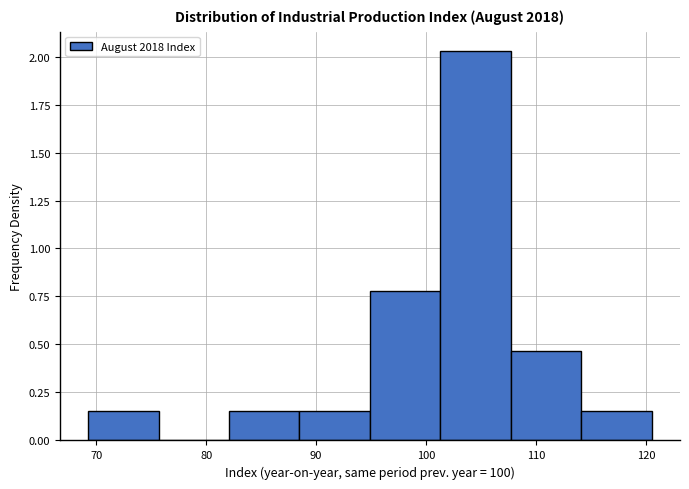

Reading left to right, list every bar in this chart as the range it spans on the x-axis followed by its height. Neither the bar edges nor the heights are printed on the chart, so give them approximately, as read against the axes.

69 to 76: 0.15
76 to 82: 0
82 to 88: 0.15
88 to 95: 0.15
95 to 101: 0.80
101 to 108: 2.05
108 to 114: 0.45
114 to 121: 0.15